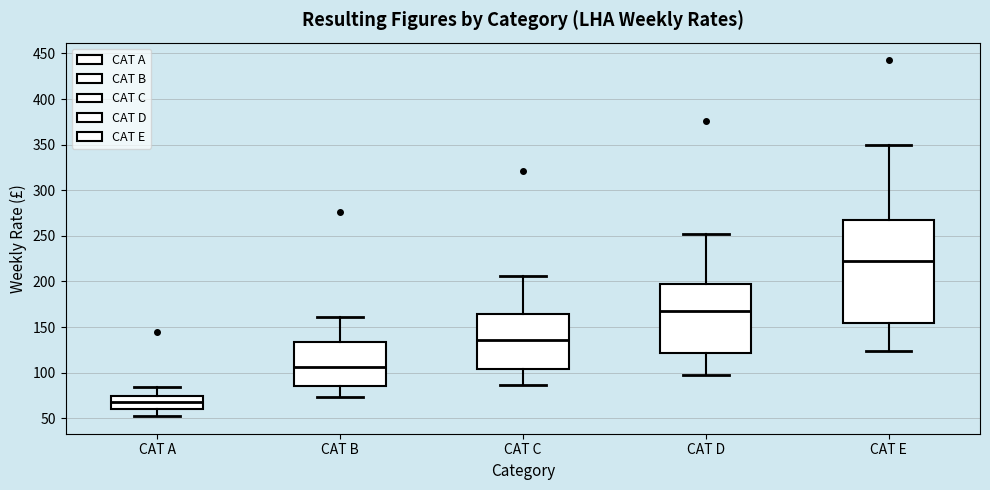

Which box has the lowest median line?

CAT A